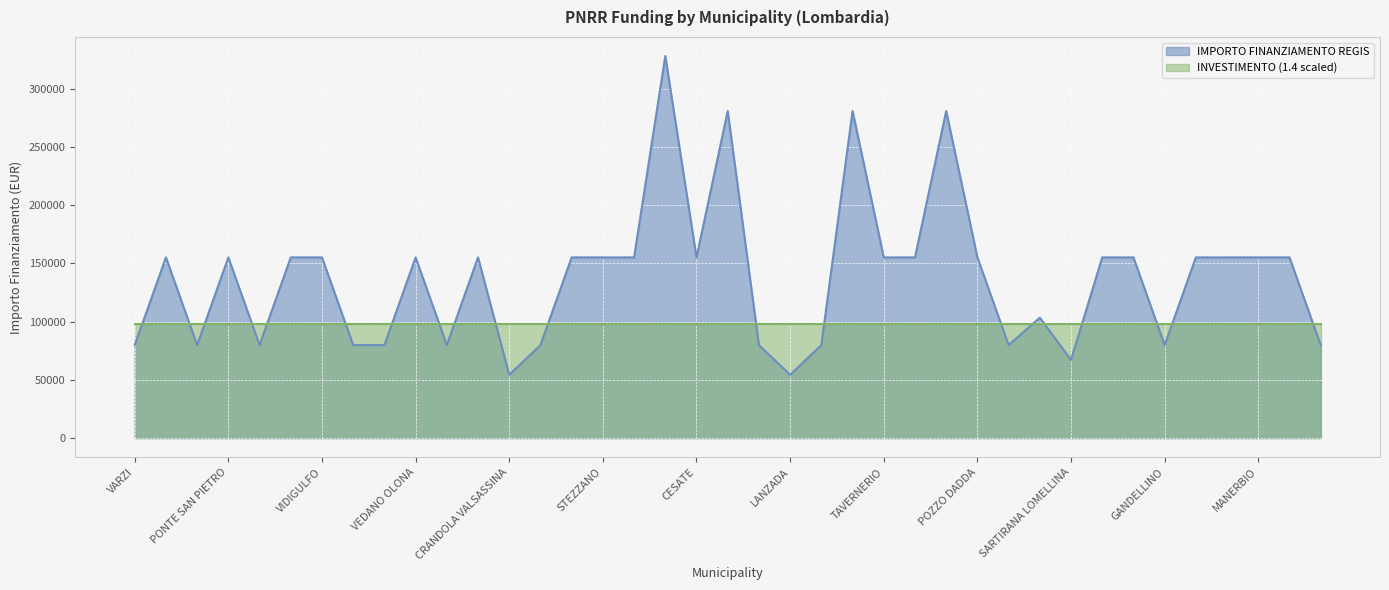

What is the value of the 11th point from the left?

79922